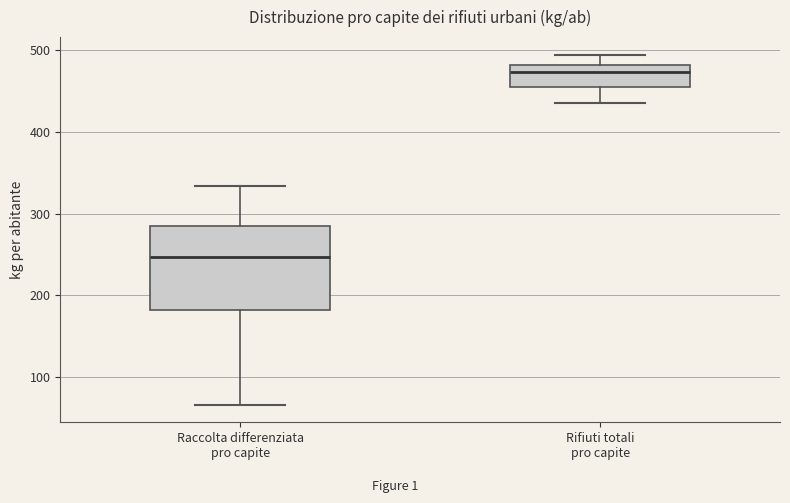

Which box is the tallest, from its lower edge to its upper edge?

Raccolta differenziata pro capite